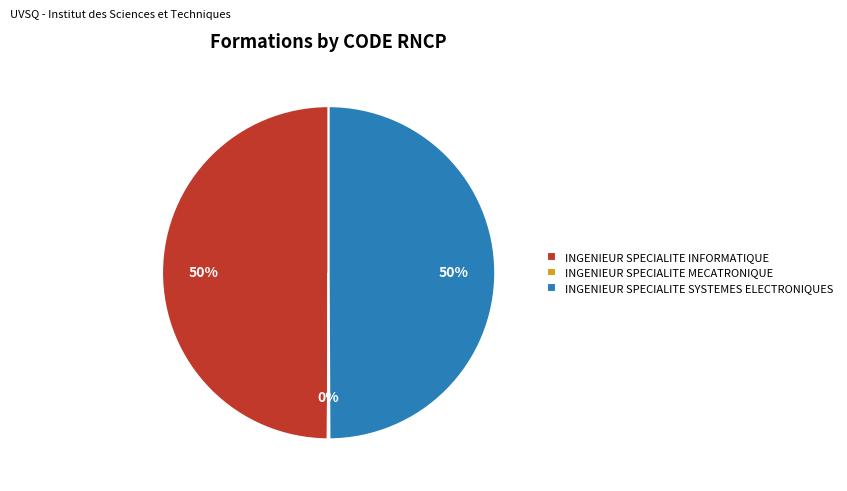

Combined, do INGENIEUR SPECIALITE SYSTEMES ELECTRONIQUES and INGENIEUR SPECIALITE INFORMATIQUE account for over 50%?

Yes